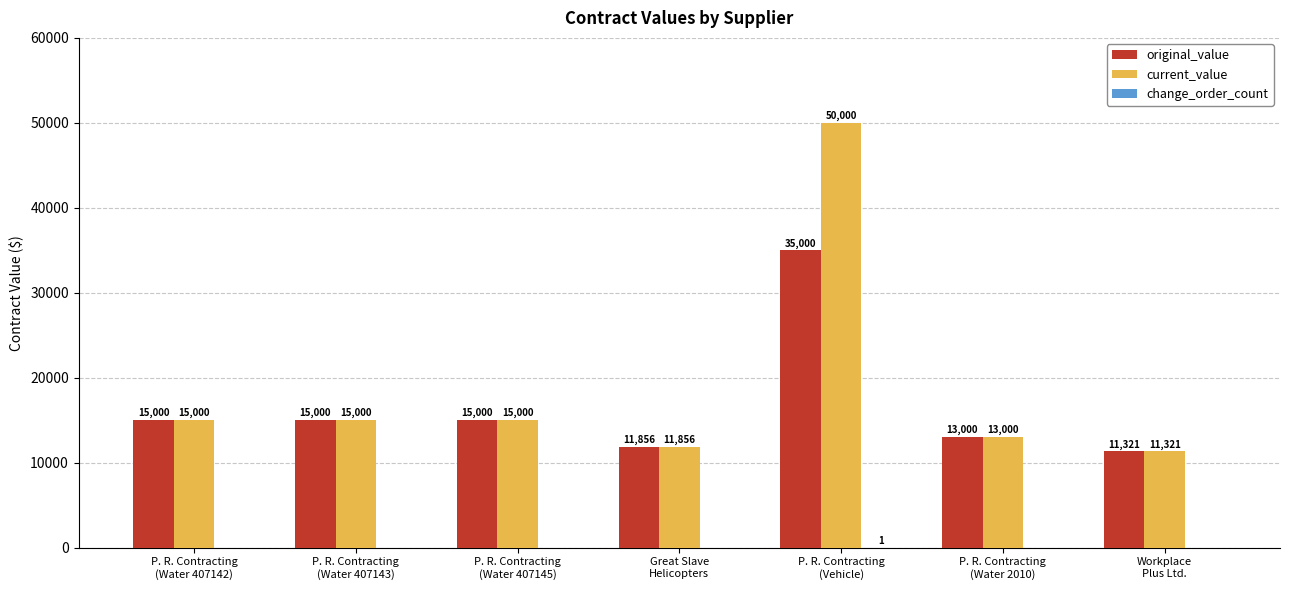

What value does the original_value series have at Workplace
Plus Ltd.?

11321.8